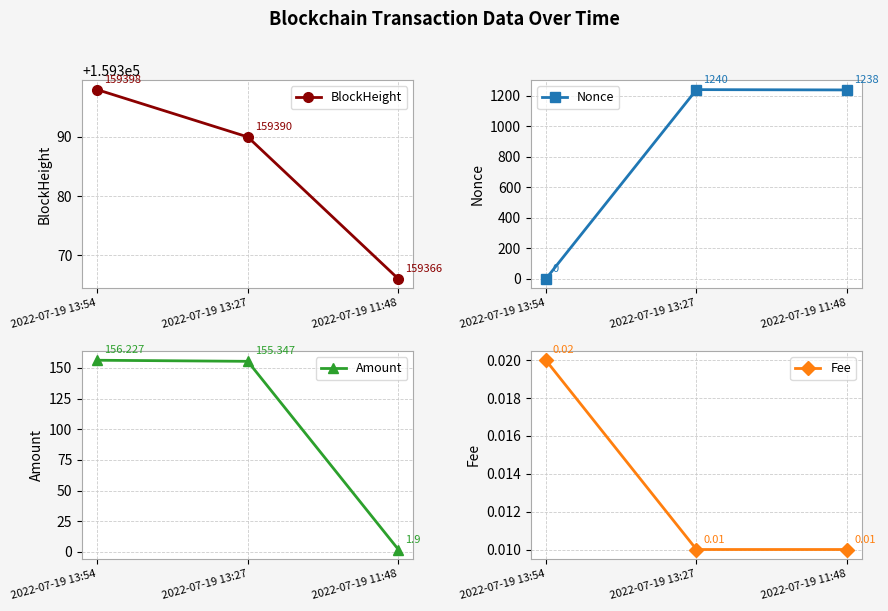

What is the lowest value of the Amount series?

1.9